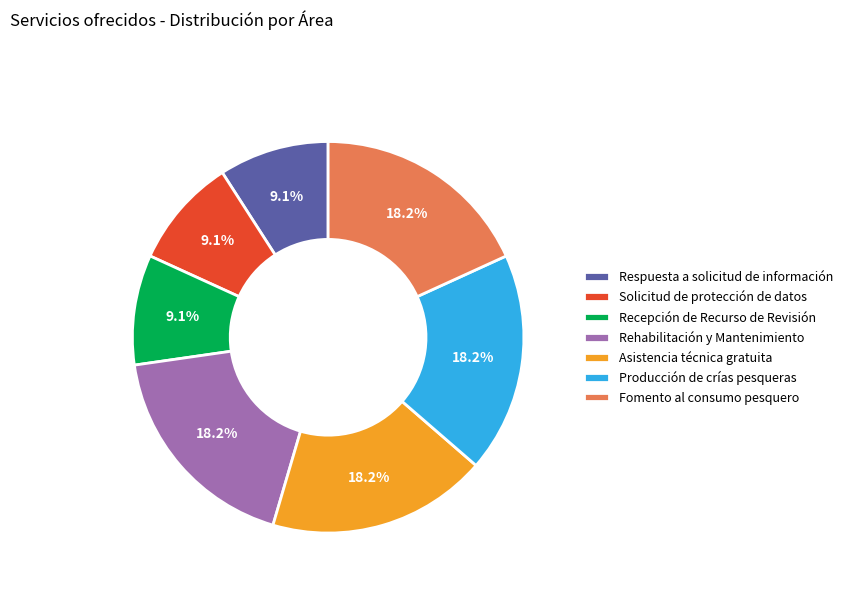

What percentage is NOT represented by Rehabilitación y Mantenimiento?

81.8%